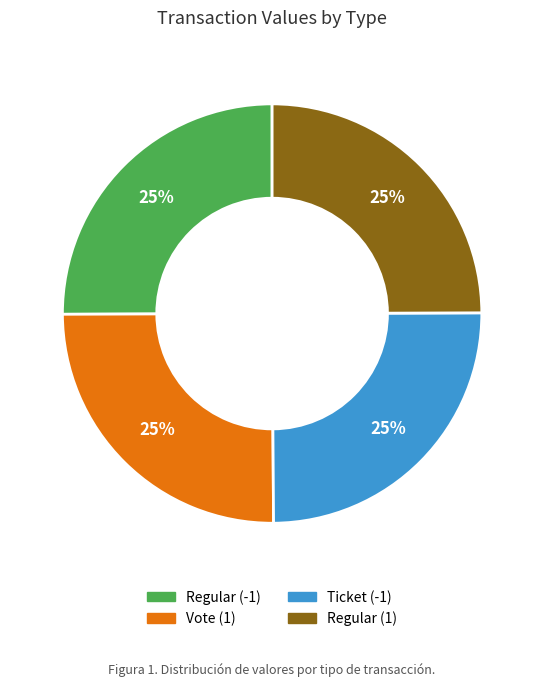

Approximately how many times larger is the value at Regular (-1) compared to Ticket (-1)?

1.0